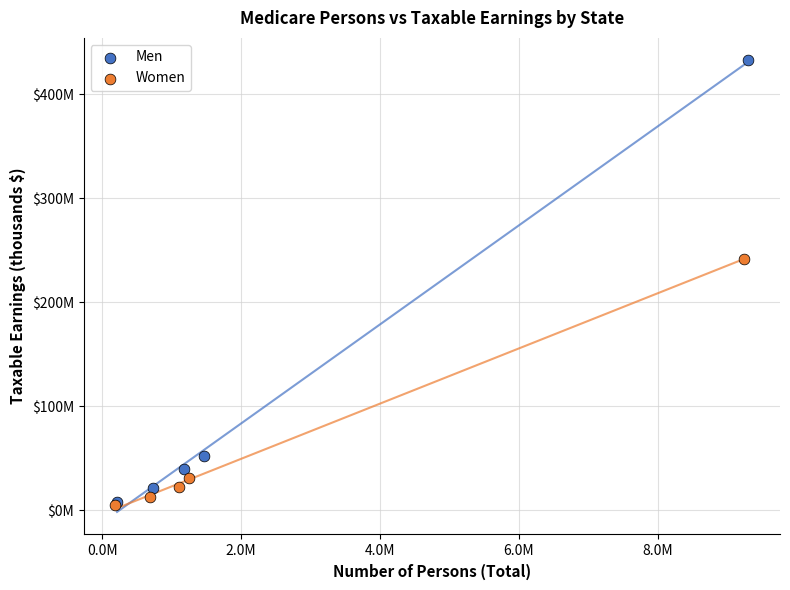

What are all the series names shown in the legend?

Men, Women